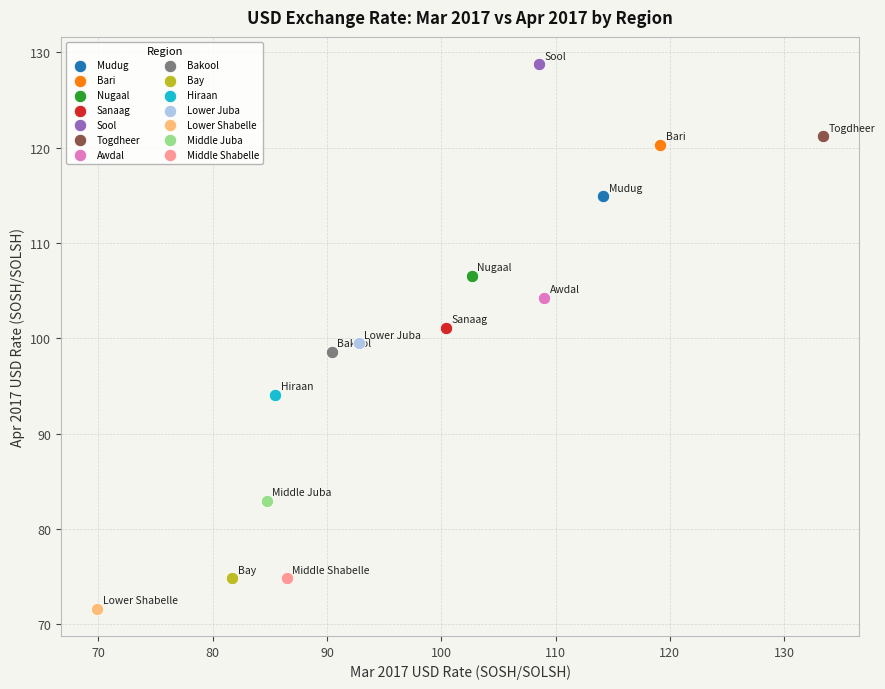

Which series contains the highest Y value?

Sool